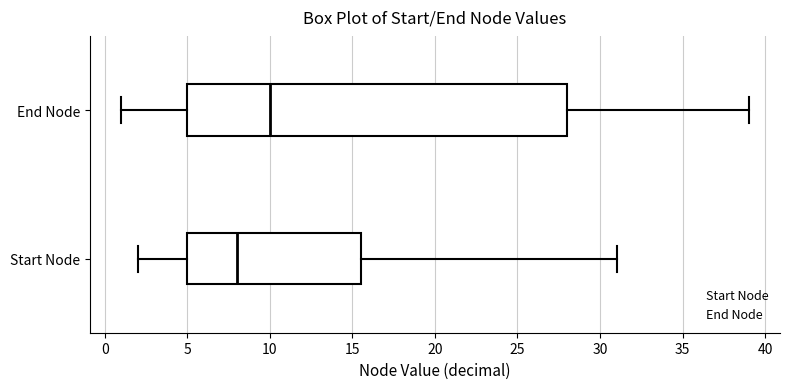

Reading bottom to top, read every box against the x-axis: the position of its median line, the range the box covers, and the ends of its whiskers. The values are not printed on the chart, so give them approximately, as read against the axis.

Start Node: median 8.0, box 5.0 to 15.5, whiskers 2.0 to 31.0
End Node: median 10.0, box 5.0 to 28.0, whiskers 1.0 to 39.0